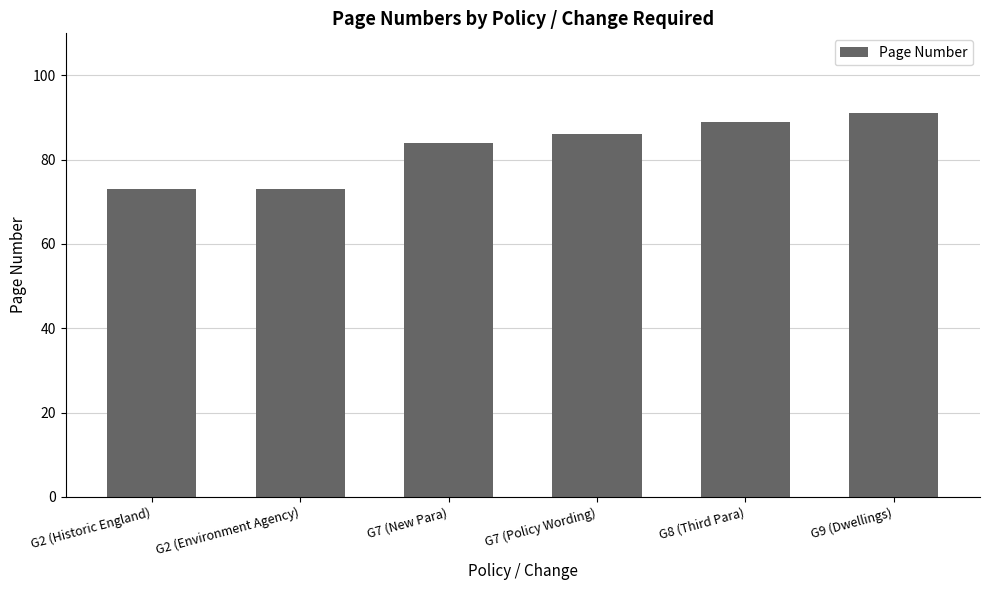

How many categories are shown in the chart?

6